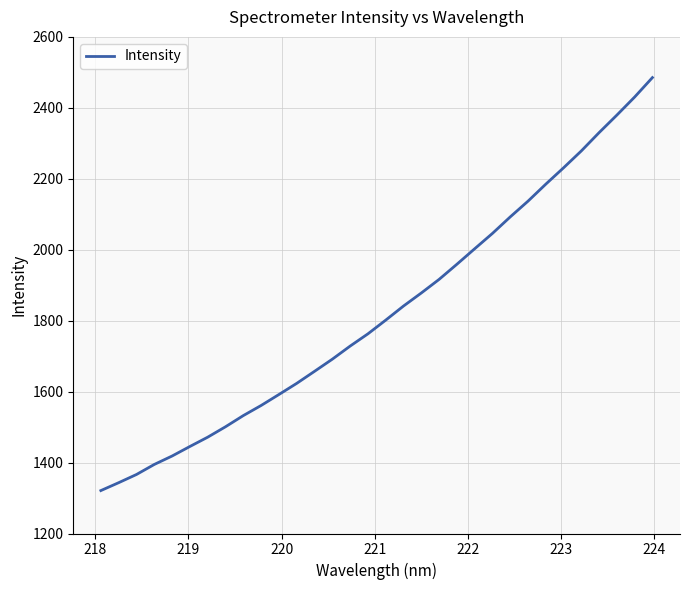

What is the minimum value shown in the chart?

1321.0